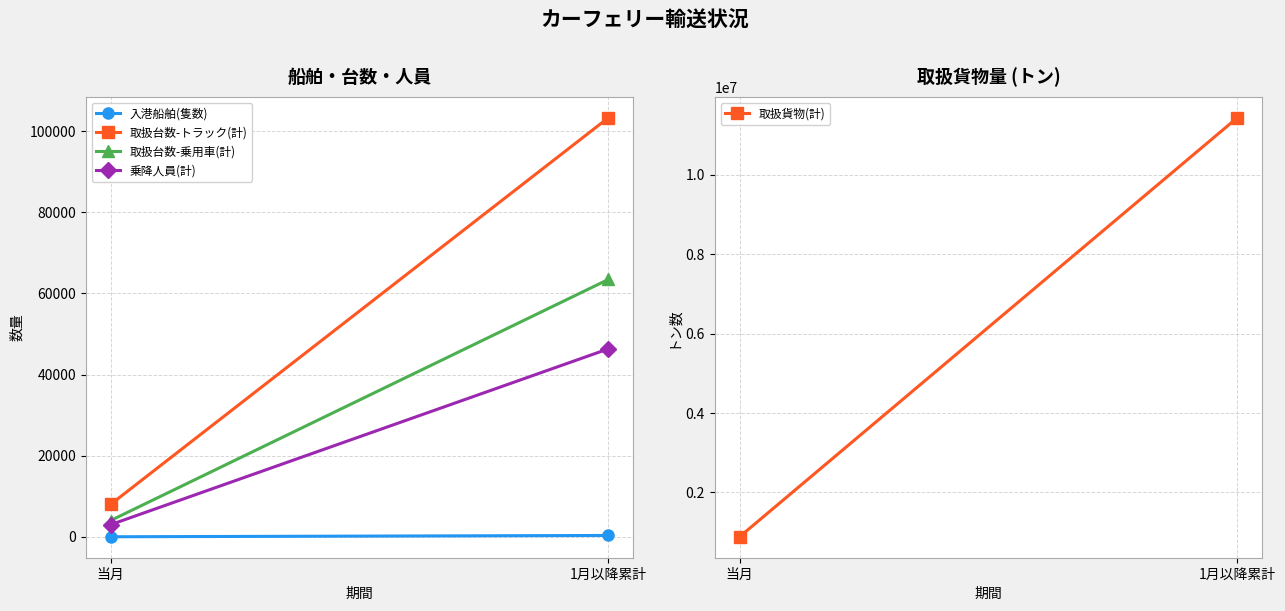

Reading left to right, what are all the values shown in this chart?

入港船舶(隻数): 27	350
取扱台数-トラック(計): 8028	103345
取扱台数-乗用車(計): 4036	63469
乗降人員(計): 3012	46355
取扱貨物(計): 884565	11443715